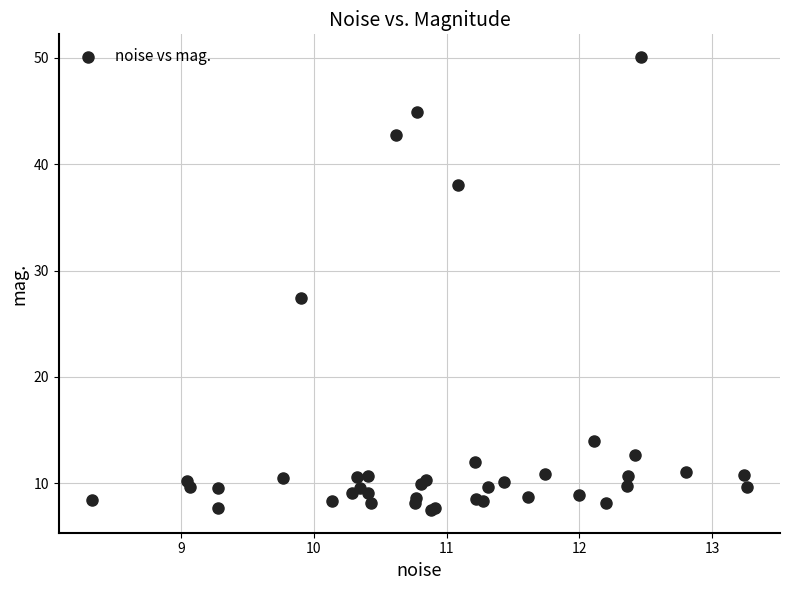

What Y value in the scatter plot is closest to 28?

27.5